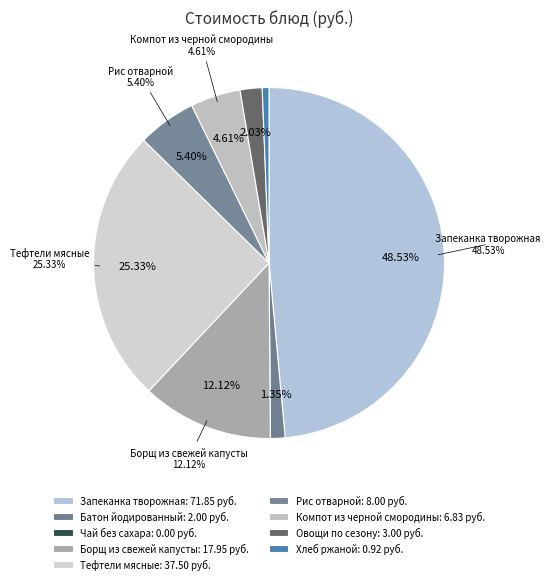

How many slices are in this pie chart?

9